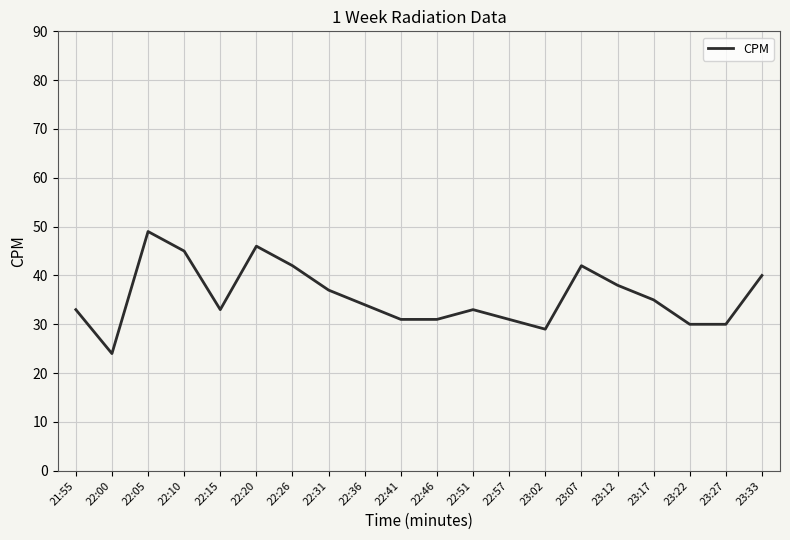

Which has a higher value, 22:51 or 22:57?

22:51